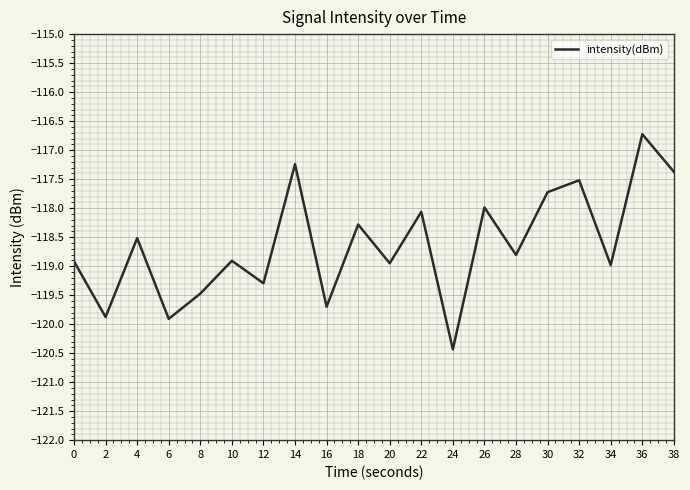

How many categories are shown in the chart?

20